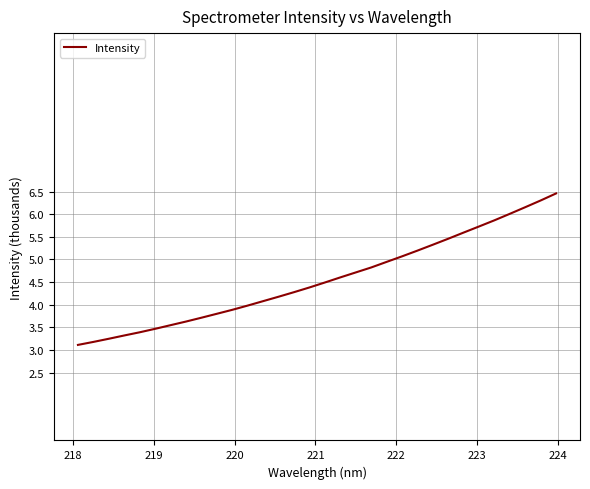

What is the greatest value displayed?

6.5